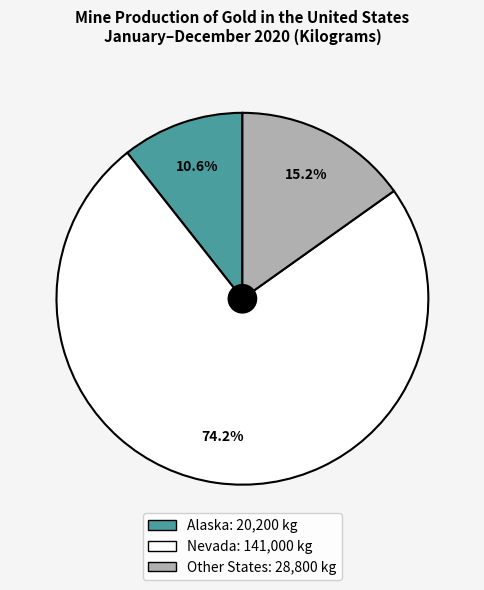

Which has a higher value, Other States or Alaska?

Other States